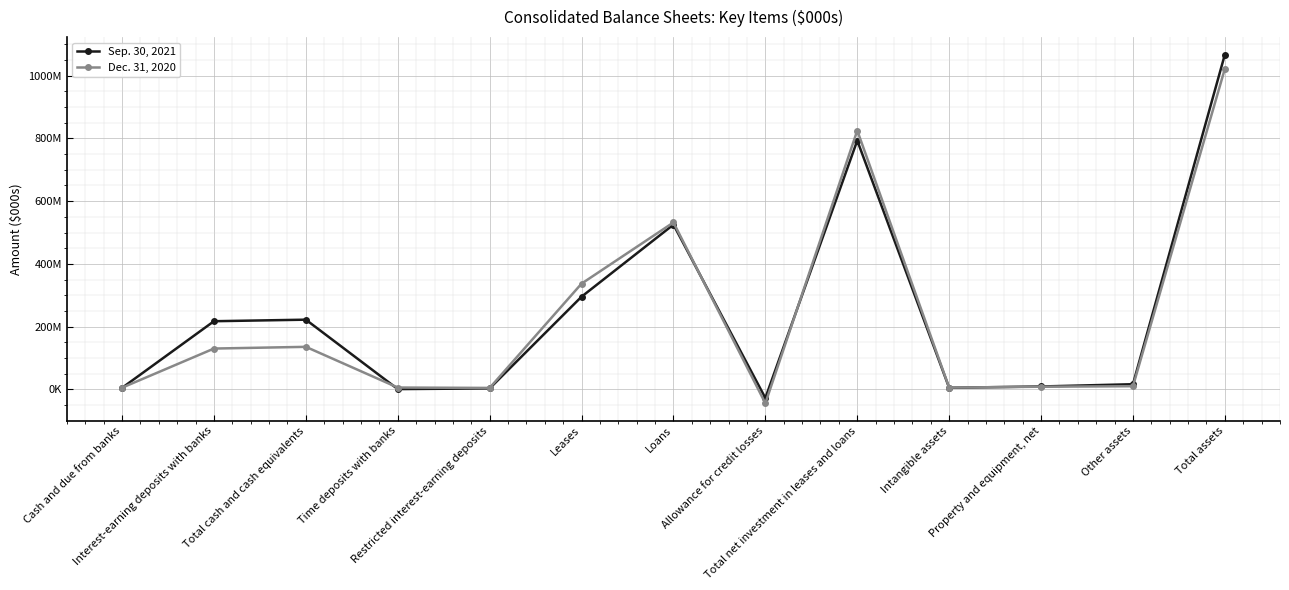

Reading left to right, transcribe all the data shown in this chart.

Sep. 30, 2021: Cash and due from banks=4914000	Interest-earning deposits with banks=217346000	Total cash and cash equivalents=222260000	Time deposits with banks=996000	Restricted interest-earning deposits=3202000	Leases=295514000	Loans=525239000	Allowance for credit losses=-27521000	Total net investment in leases and loans=793232000	Intangible assets=5175000	Property and equipment, net=9359000	Other assets=16560000	Total assets=1067312000
Dec. 31, 2020: Cash and due from banks=5473000	Interest-earning deposits with banks=130218000	Total cash and cash equivalents=135691000	Time deposits with banks=5967000	Restricted interest-earning deposits=4719000	Leases=337159000	Loans=532125000	Allowance for credit losses=-44228000	Total net investment in leases and loans=825056000	Intangible assets=5678000	Property and equipment, net=8574000	Other assets=10212000	Total assets=1021998000